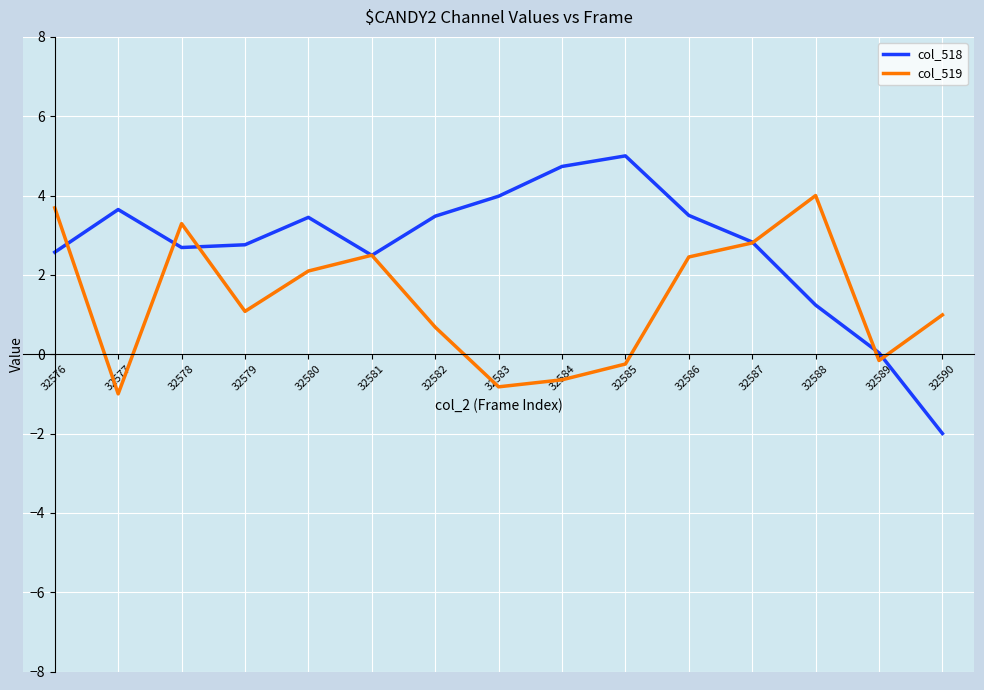

True or false: col_519 and col_518 cross at least once.

True